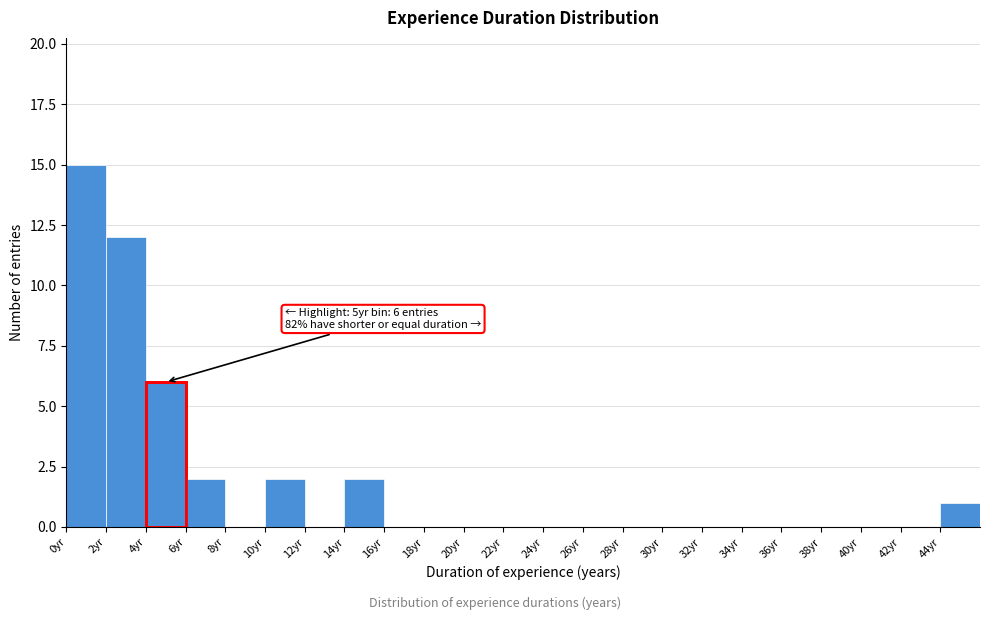

Over which range of the x-axis is the bar tallest?

0 to 2